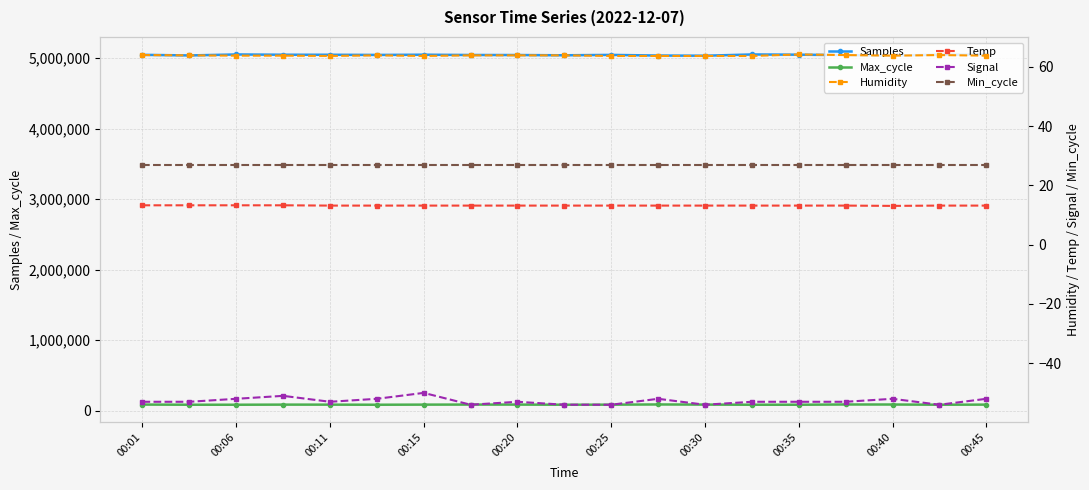

What is the difference between the highest and lowest values at 11?

5036223.0